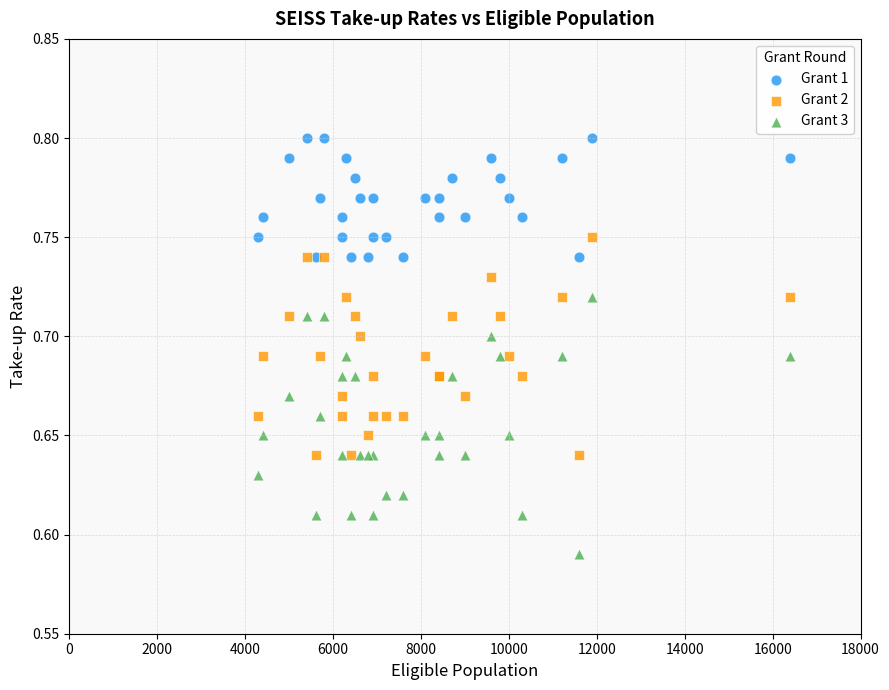

Which series has the widest spread of Y values?

Grant 3